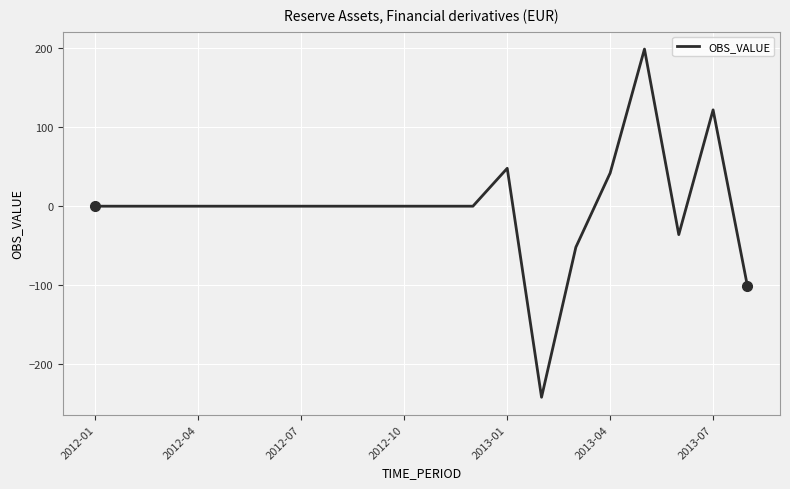

What is the maximum value shown in the chart?

199